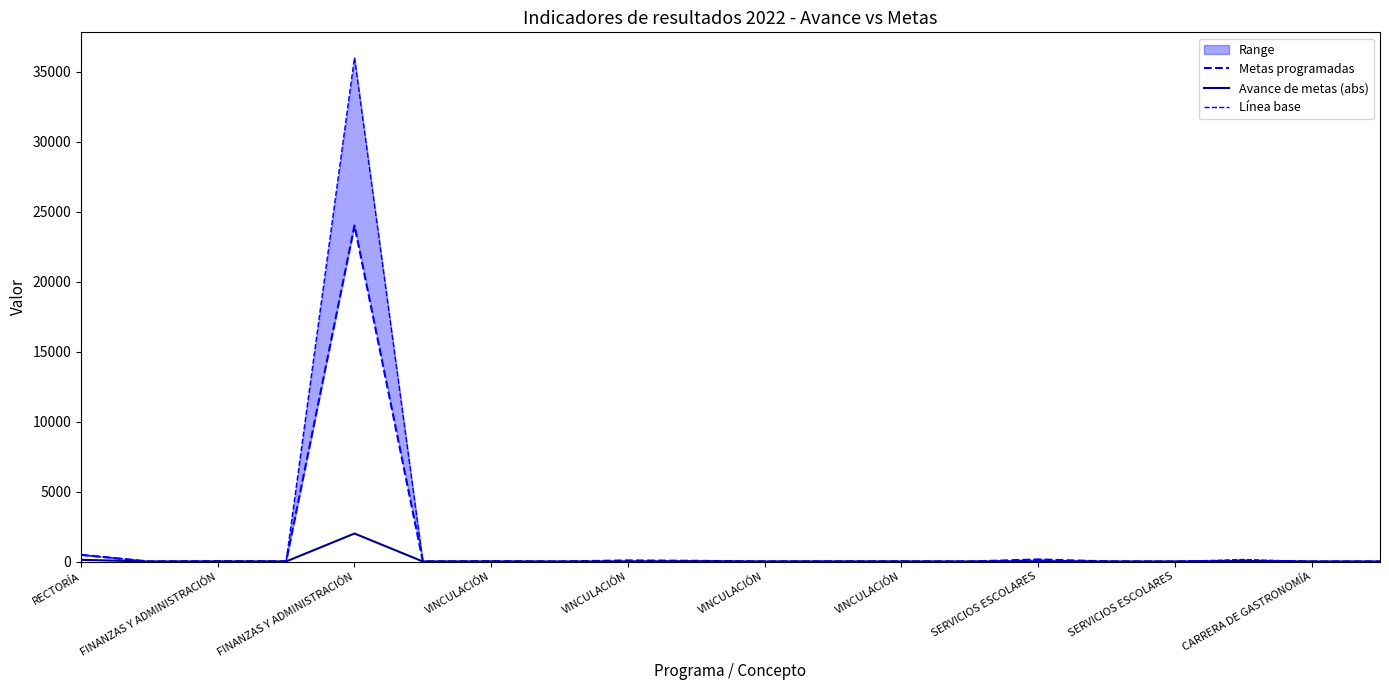

Is this an area chart (filled region under the line)?

No